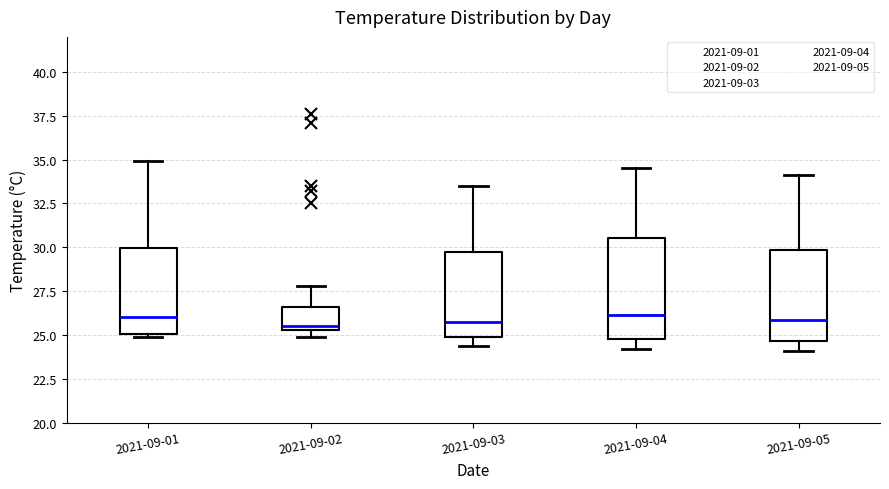

Reading left to right, read every box against the y-axis: the position of its median line, the range the box covers, and the ends of its whiskers. The values are not printed on the chart, so give them approximately, as read against the axis.

2021-09-01: median 26.0, box 25.0 to 30.0, whiskers 25.0 (just below the box's lower edge) to 35.0
2021-09-02: median 25.5 (just above the box's lower edge), box 25.5 to 26.5, whiskers 25.0 to 28.0
2021-09-03: median 26.0, box 25.0 to 30.0, whiskers 24.5 to 33.5
2021-09-04: median 26.0, box 25.0 to 30.5, whiskers 24.0 to 34.5
2021-09-05: median 26.0, box 24.5 to 30.0, whiskers 24.0 to 34.0